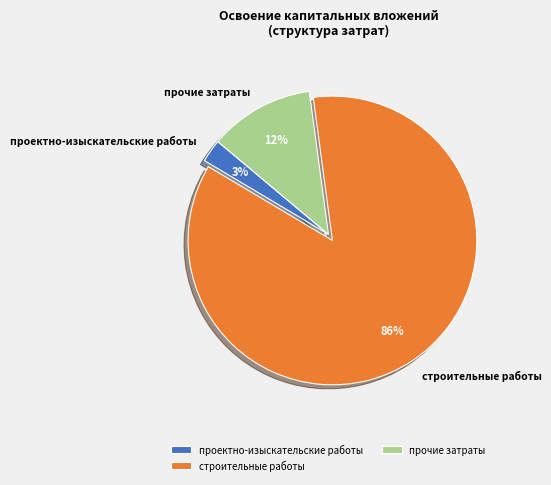

Which category has the biggest portion of the pie?

строительные работы